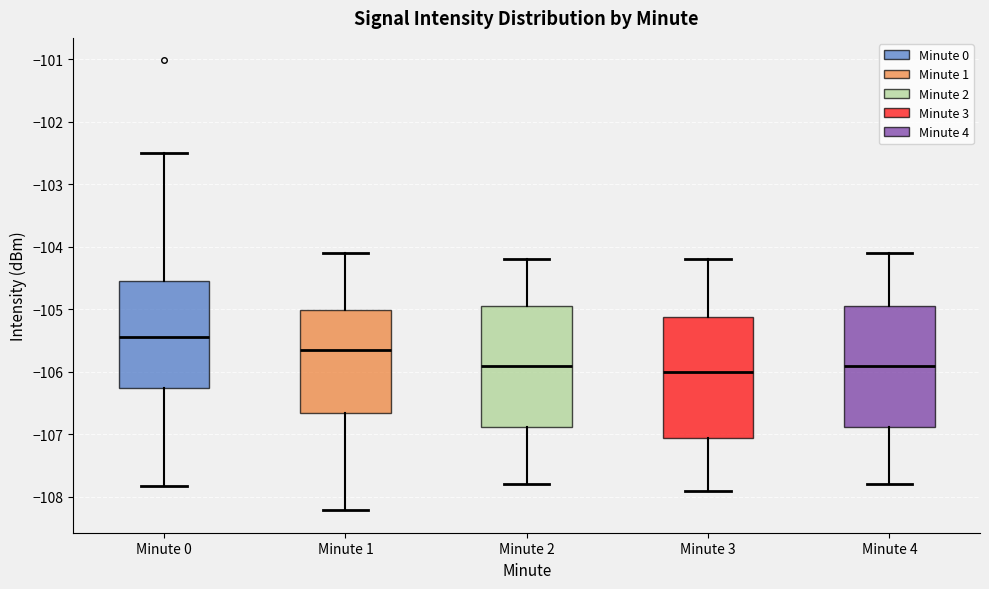

Reading left to right, read every box against the y-axis: the position of its median line, the range the box covers, and the ends of its whiskers. The values are not printed on the chart, so give them approximately, as read against the axis.

Minute 0: median -105.4, box -106.3 to -104.6, whiskers -107.8 to -102.5
Minute 1: median -105.6, box -106.7 to -105.0, whiskers -108.2 to -104.1
Minute 2: median -105.9, box -106.9 to -104.9, whiskers -107.8 to -104.2
Minute 3: median -106.0, box -107.0 to -105.1, whiskers -107.9 to -104.2
Minute 4: median -105.9, box -106.9 to -104.9, whiskers -107.8 to -104.1